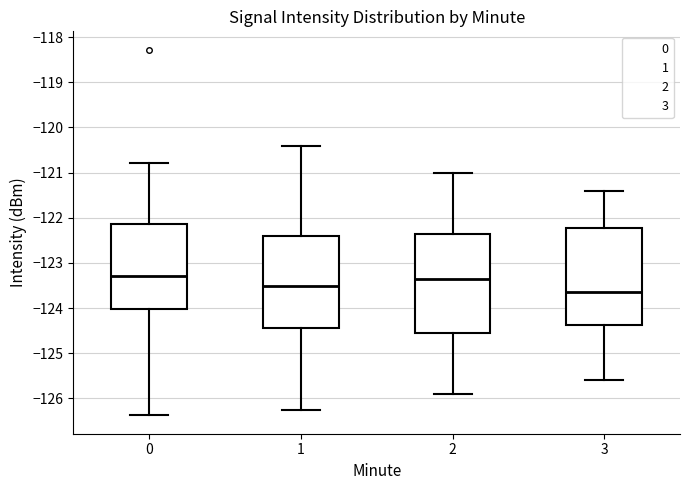

Where is the lower edge of the box at x = 3 on the y-axis? The values are not printed on the chart, so give them approximately, as read against the axis.

-124.4